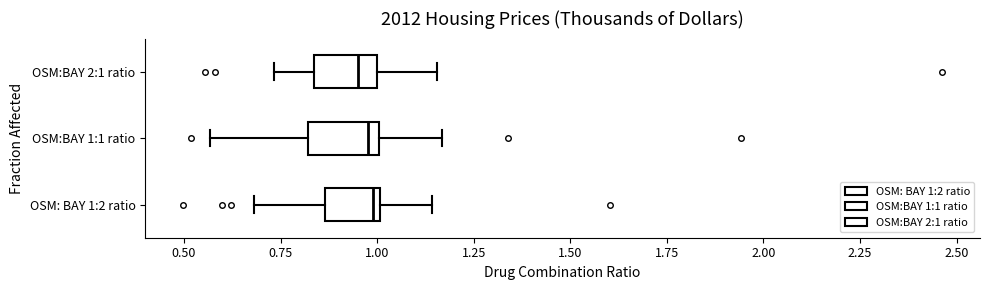

Reading bottom to top, read every box against the x-axis: the position of its median line, the range the box covers, and the ends of its whiskers. The values are not printed on the chart, so give them approximately, as read against the axis.

OSM: BAY 1:2 ratio: median 1.00 (just left of the box's right edge), box 0.85 to 1.00, whiskers 0.70 to 1.15
OSM:BAY 1:1 ratio: median 1.00 (just left of the box's right edge), box 0.80 to 1.00, whiskers 0.55 to 1.15
OSM:BAY 2:1 ratio: median 0.95, box 0.85 to 1.00, whiskers 0.75 to 1.15